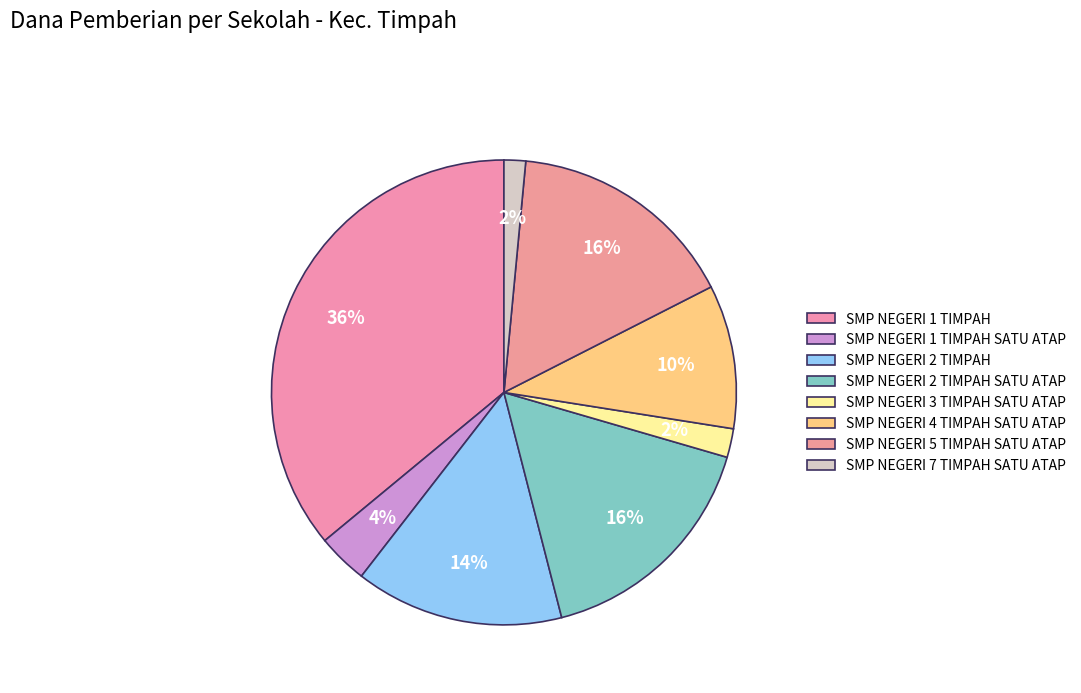

Count the number of slices in the pie.

8